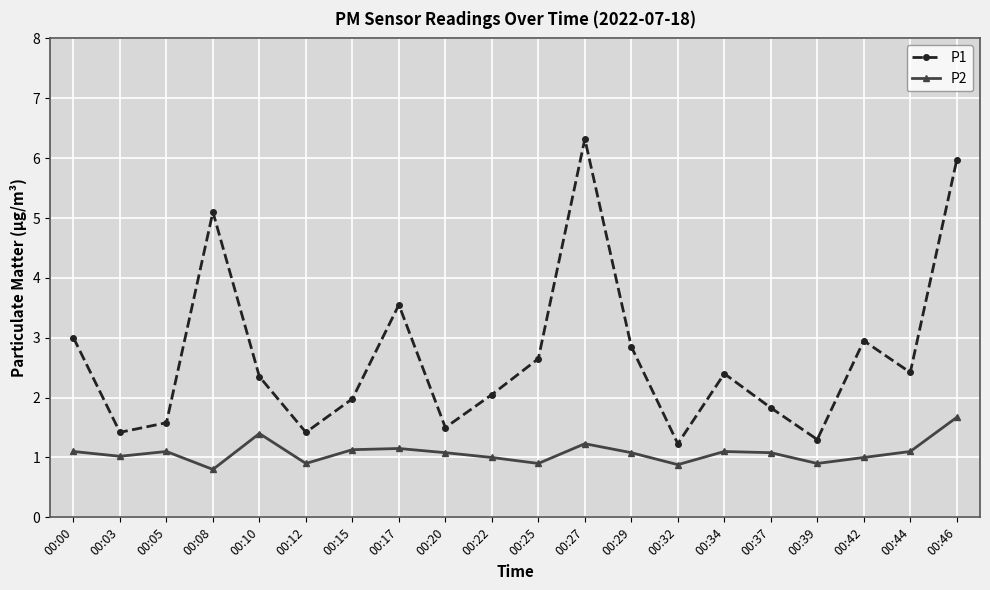

What is the difference between the maximum and minimum values in the P1 series?

5.1